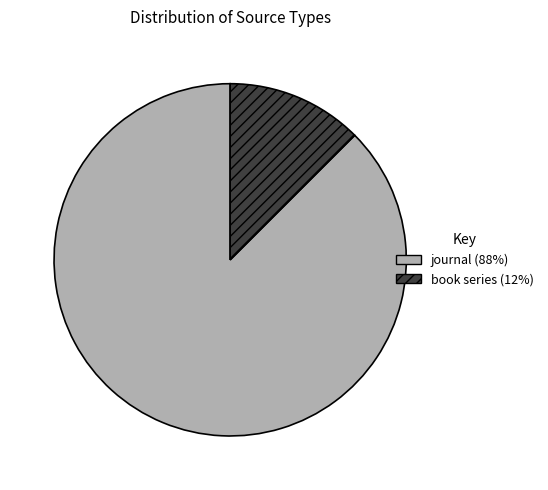

Rank the categories by value from lowest to highest.

book series, journal